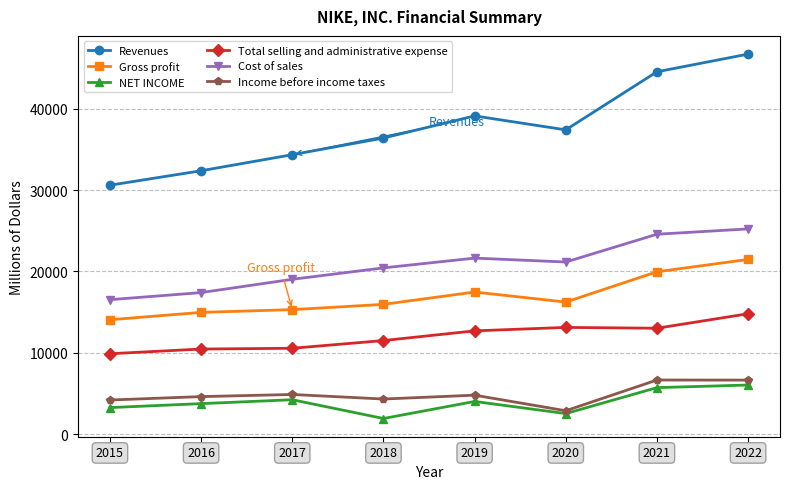

True or false: NET INCOME and Total selling and administrative expense intersect in this chart.

False